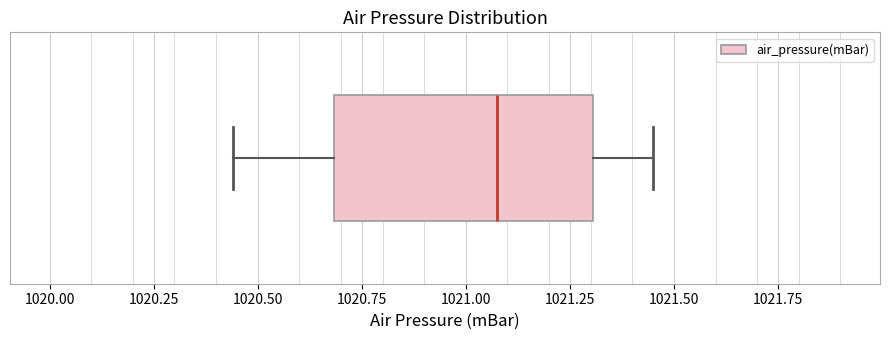

Where is the right edge of the box on the x-axis? The values are not printed on the chart, so give them approximately, as read against the axis.

1021.30